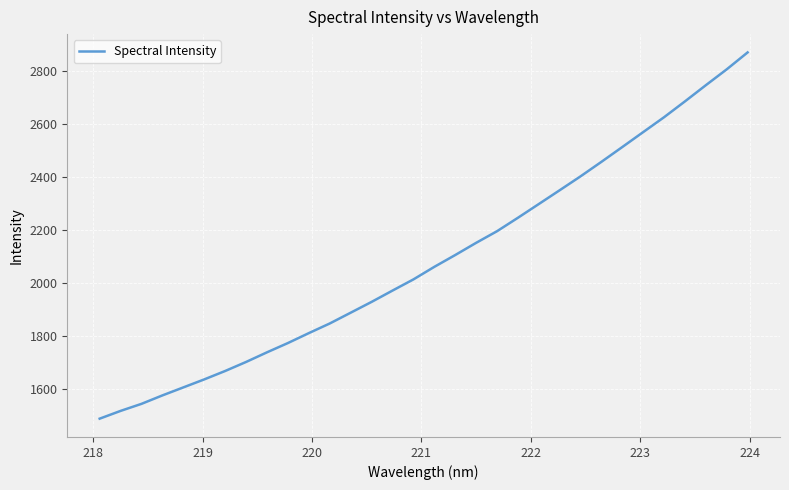

What is the difference between the maximum and minimum values?

1382.2